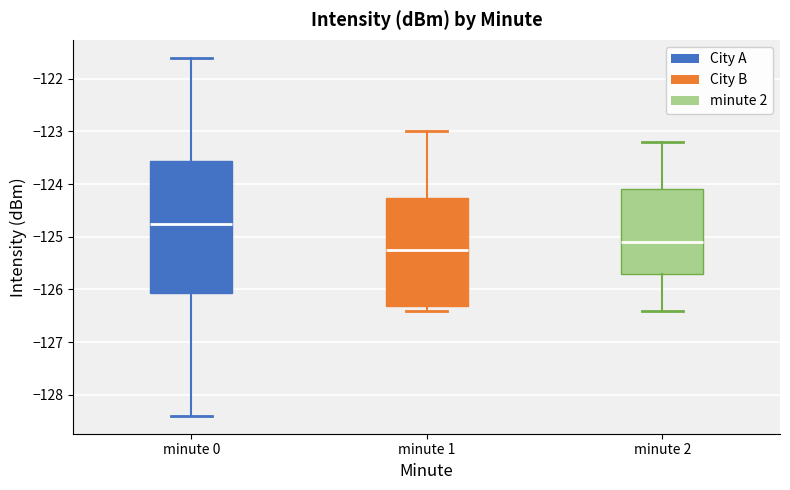

Which box is the tallest, from its lower edge to its upper edge?

minute 0